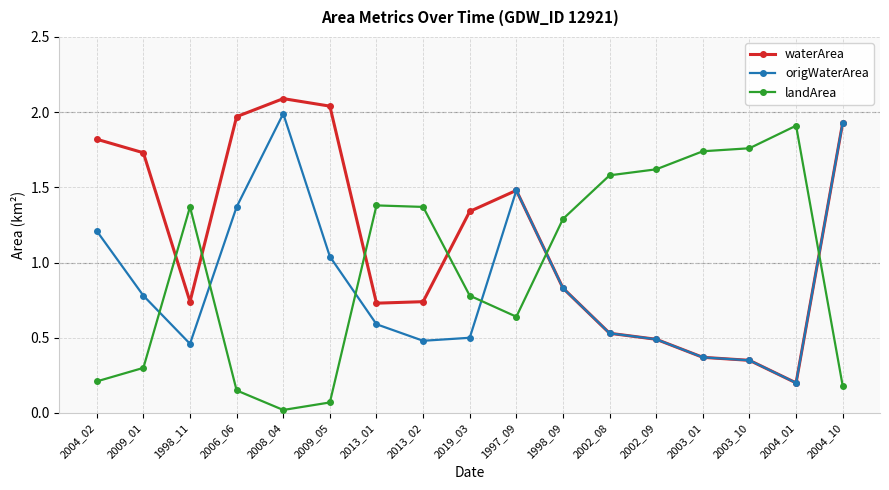

At how many categories does at least one series exceed 1?

17